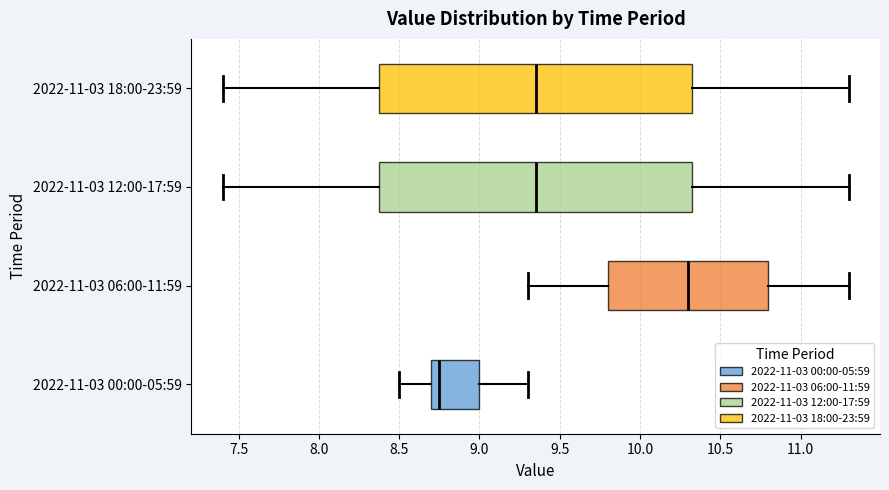

Which box has the furthest to the left median line?

2022-11-03 00:00-05:59